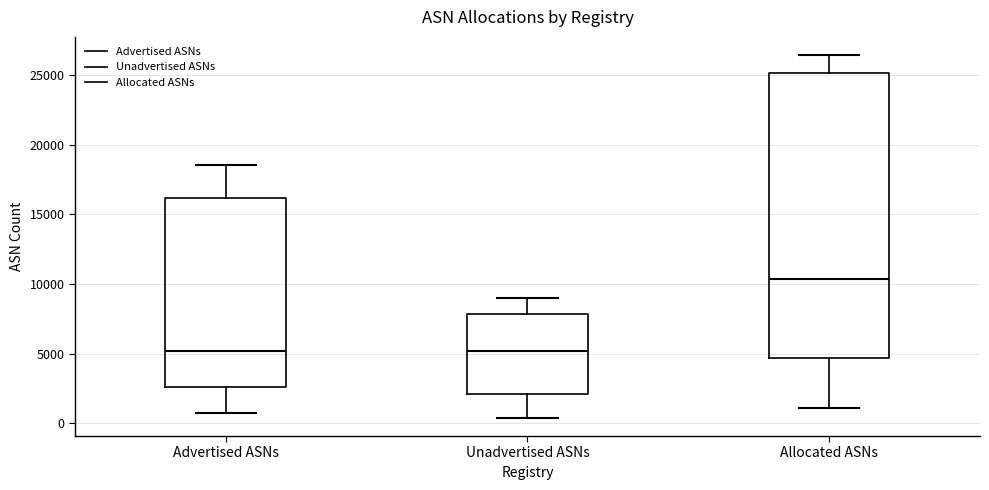

Where is the upper edge of the box for Advertised ASNs on the y-axis? The values are not printed on the chart, so give them approximately, as read against the axis.

16000